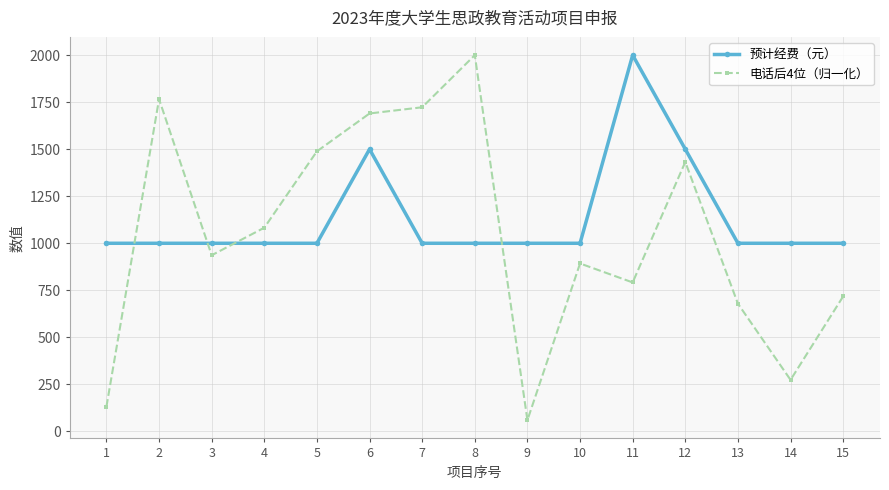

What is the minimum value for 电话后4位（归一化）?

59.7